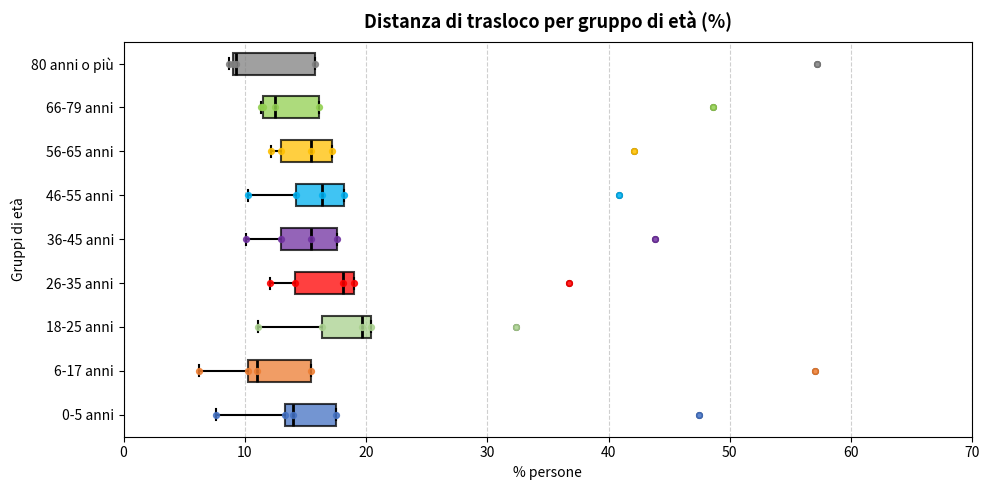

Reading bottom to top, read every box against the x-axis: the position of its median line, the range the box covers, and the ends of its whiskers. The values are not printed on the chart, so give them approximately, as read against the axis.

0-5 anni: median 14, box 13 to 18, whiskers 8 to 18
6-17 anni: median 11, box 10 to 16, whiskers 6 to 16
18-25 anni: median 20 (just left of the box's right edge), box 16 to 20, whiskers 11 to 20
26-35 anni: median 18, box 14 to 19, whiskers 12 to 19
36-45 anni: median 16, box 13 to 18, whiskers 10 to 18
46-55 anni: median 16, box 14 to 18, whiskers 10 to 18
56-65 anni: median 16, box 13 to 17, whiskers 12 to 17
66-79 anni: median 13, box 12 to 16, whiskers 11 to 16
80 anni o più: median 9 (just right of the box's left edge), box 9 to 16, whiskers 9 (just left of the box's left edge) to 16